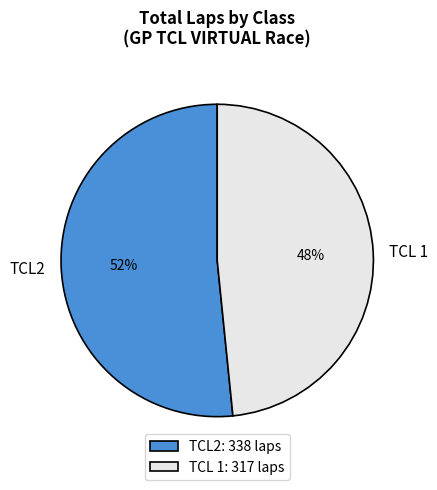

To the nearest percent, what is the average slice percentage?

50%